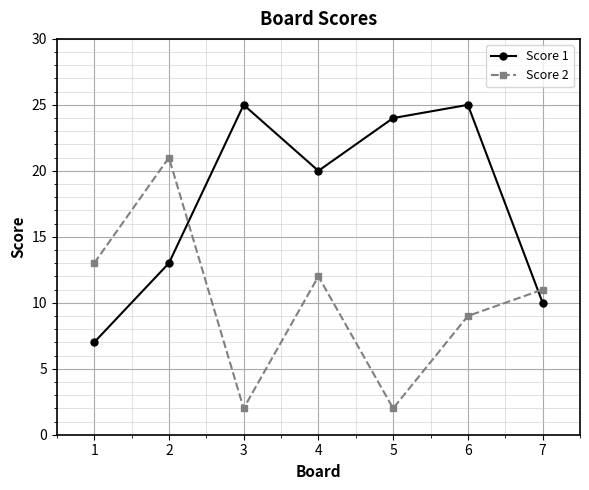

Reading left to right, list all the values displayed in this chart.

Score 1: 7	13	25	20	24	25	10
Score 2: 13	21	2	12	2	9	11